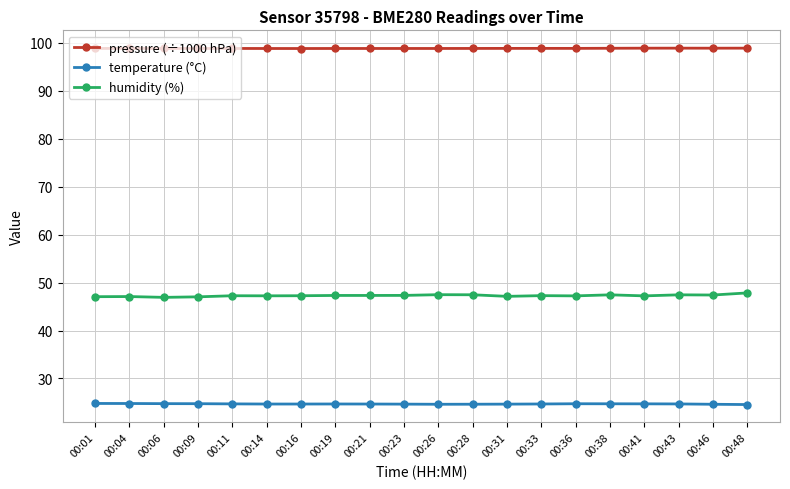

What is the difference between the highest and lowest values at 00:14?

74.2